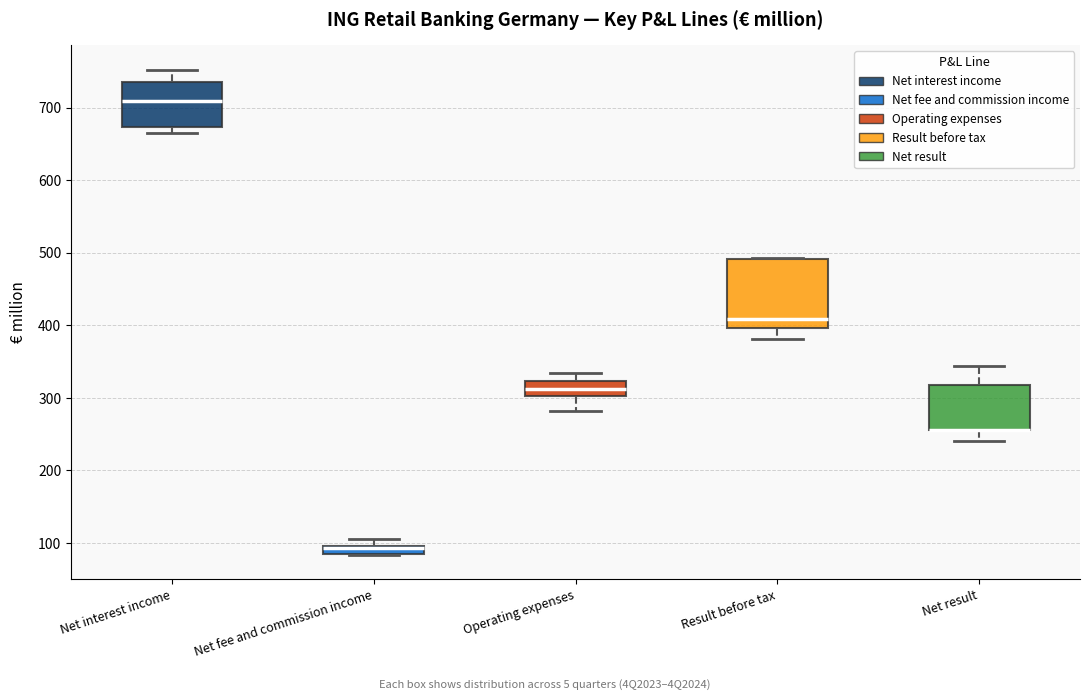

Where does the upper whisker of the box for Net interest income end on the y-axis? The values are not printed on the chart, so give them approximately, as read against the axis.

750